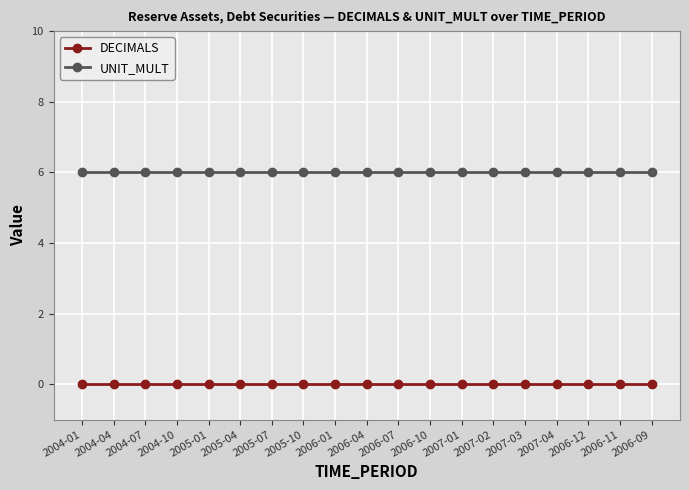

True or false: DECIMALS and UNIT_MULT intersect in this chart.

False